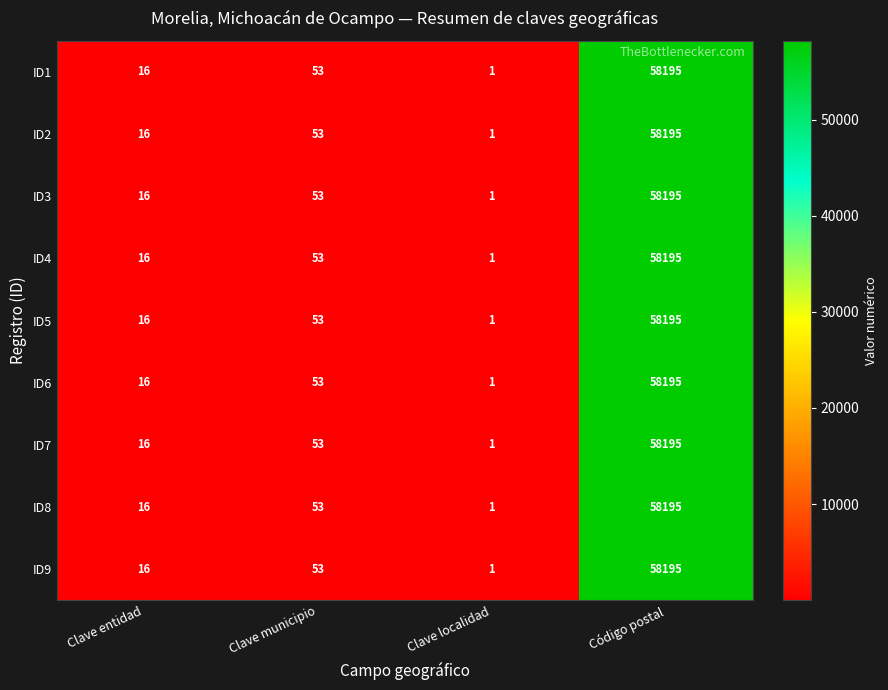

Which label corresponds to the smallest value in the chart?

Clave localidad